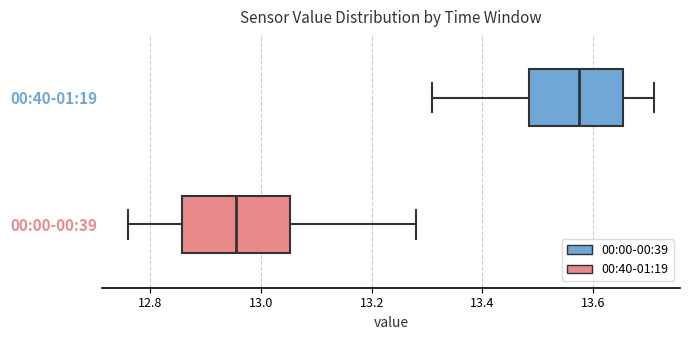

Which box's median line is the furthest to the right?

00:40-01:19